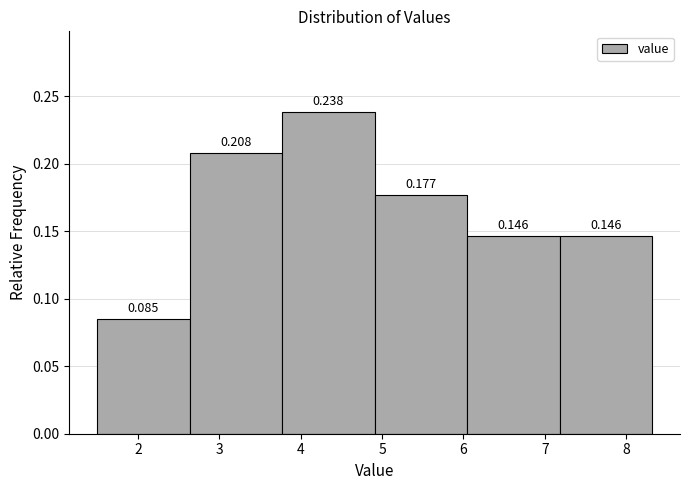

Which range on the x-axis has the tallest bar?

3.8 to 4.9